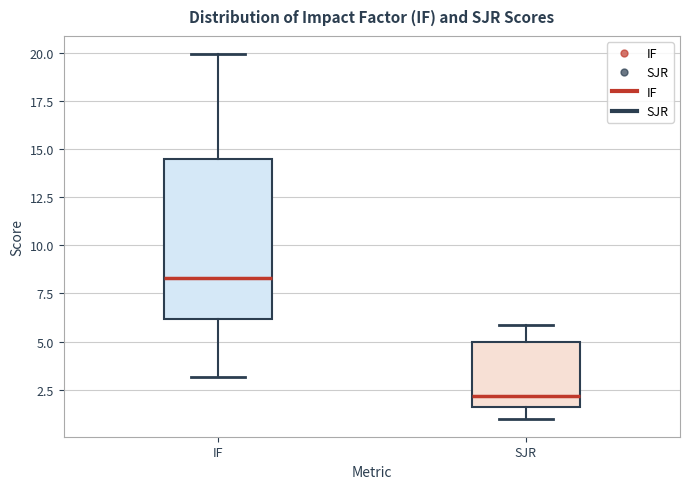

Which box has the lowest median line?

SJR